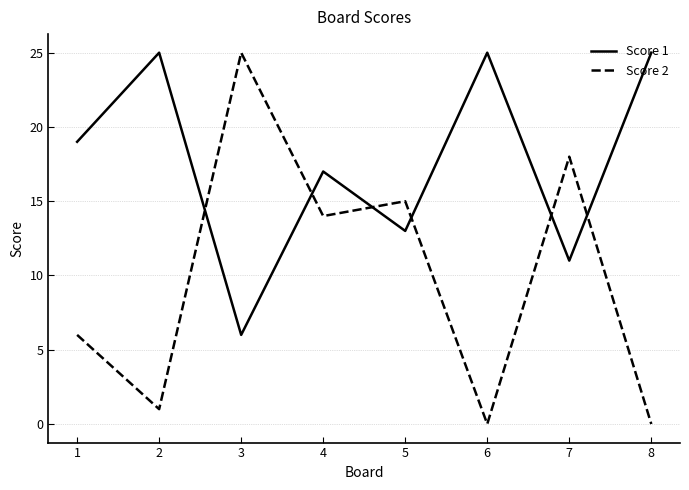

What is the difference between the highest and lowest values at 6?

25